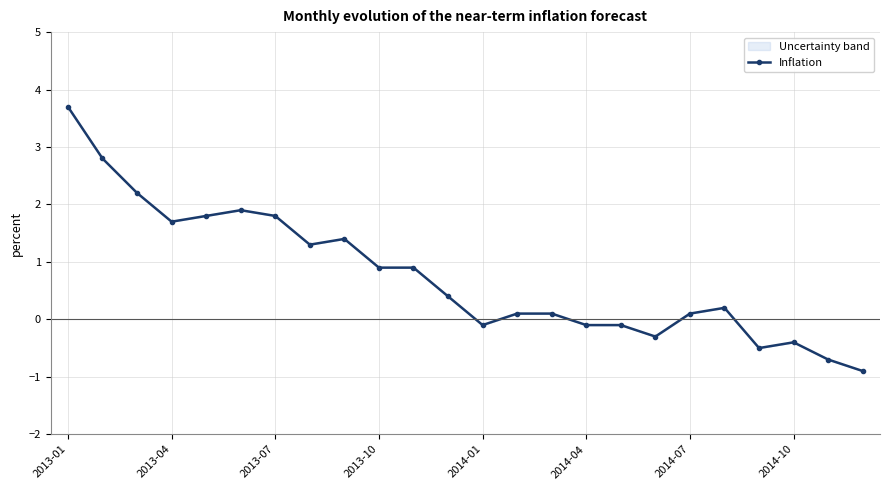

The chart shows a value of 0.9 at 10. True or false?

True